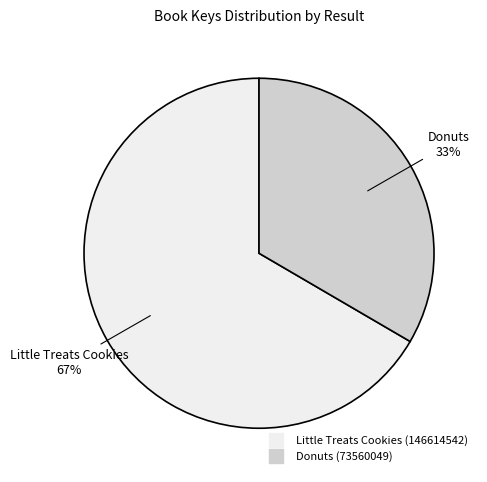

Does Donuts account for over 50% of the chart?

No